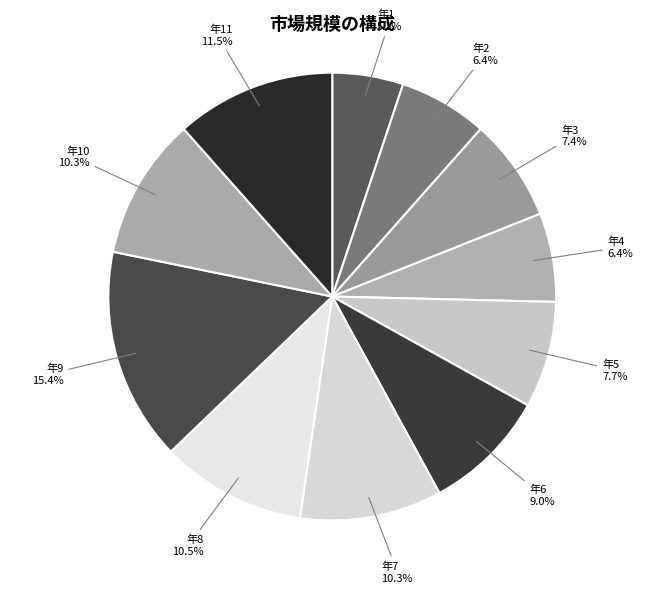

Count the number of slices in the pie.

11